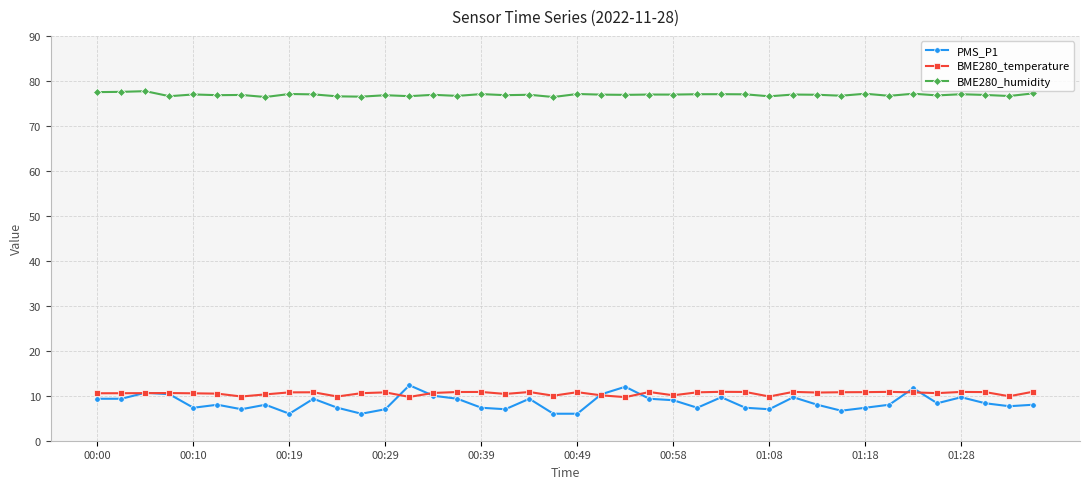

What is the maximum value shown in the chart?

77.7